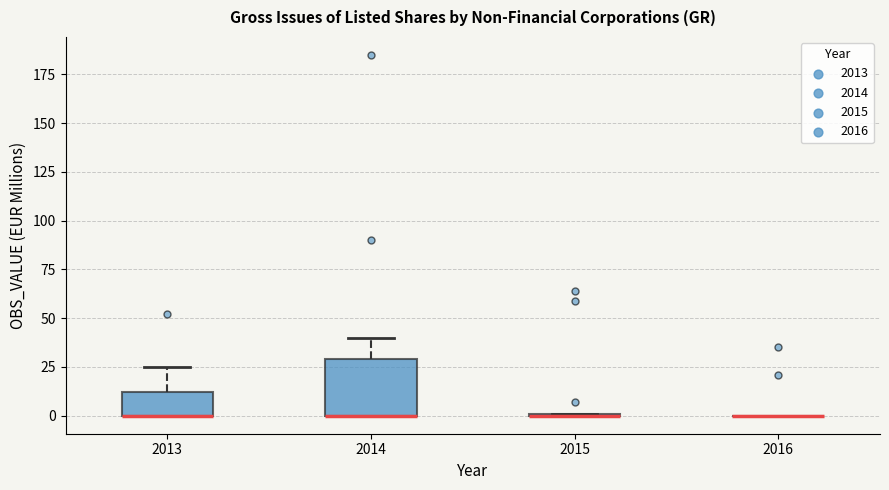

Reading left to right, transcribe this box plot: for each box, give where its median line is, the range the box spans, and where its two whiskers end, as read against the y-axis. The values are not printed on the chart, so give them approximately, as read against the axis.

2013: median 0 (drawn on the box's lower edge), box 0 to 10, whiskers 0 to 25
2014: median 0 (drawn on the box's lower edge), box 0 to 30, whiskers 0 to 40
2015: box collapsed to a line at 0, whiskers 0 to 0
2016: box collapsed to a line at 0, whiskers 0 to 0